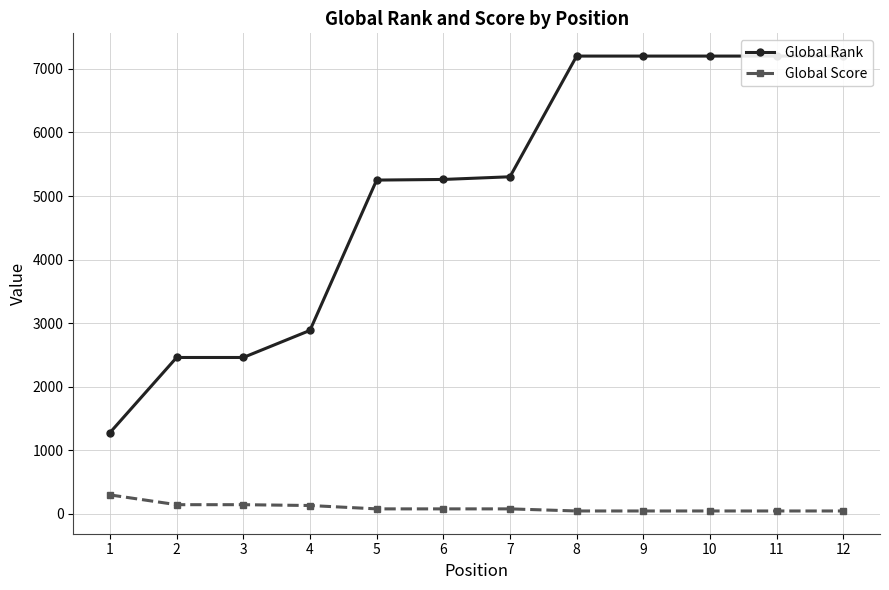

True or false: Global Score and Global Rank cross at least once.

False